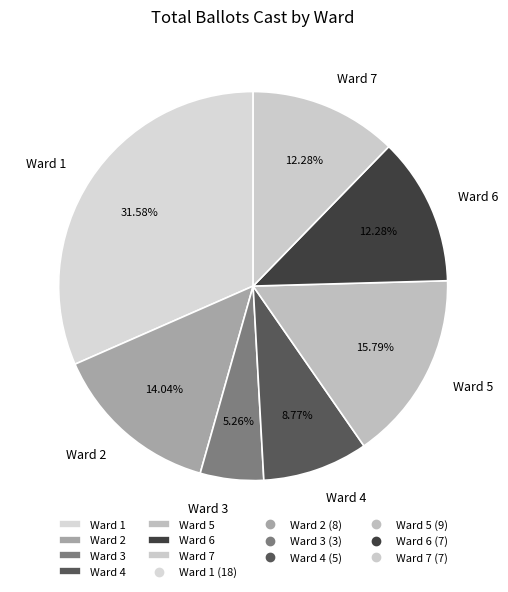

Count the number of slices in the pie.

7